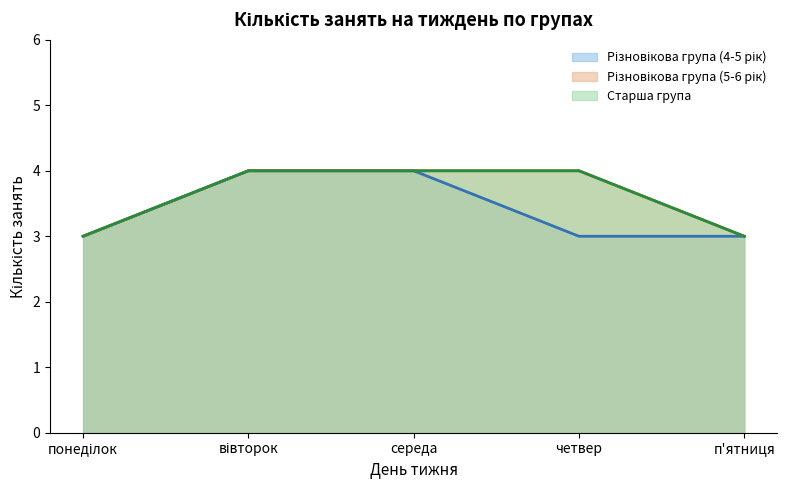

Does the chart display data point markers on the line(s)?

No